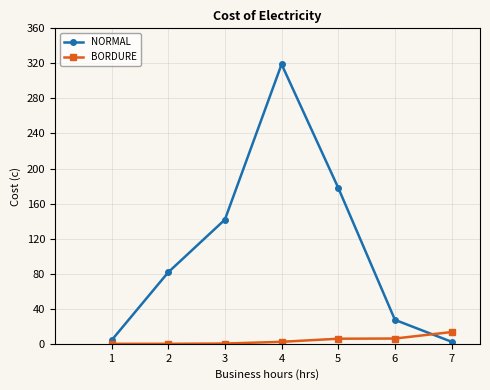

At which category does the chart reach its peak across all series?

4